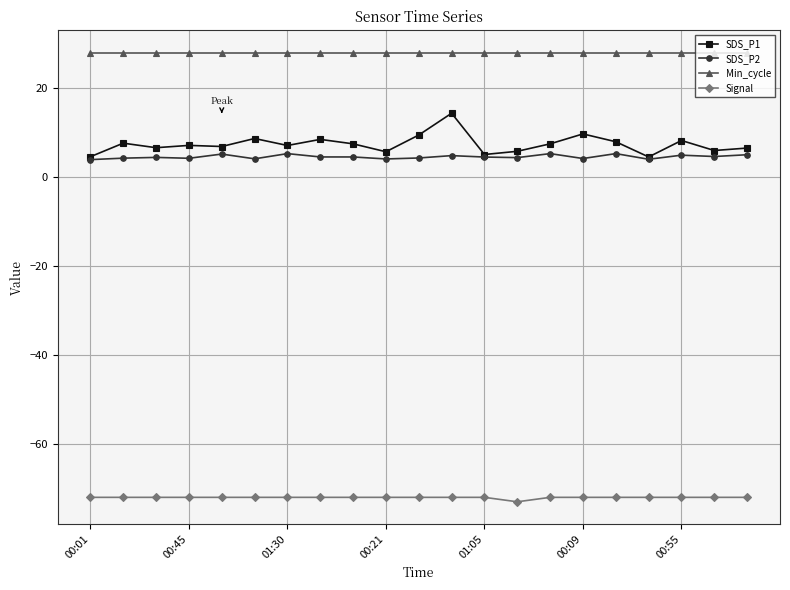

True or false: SDS_P2 has more than 0 interior local peaks.

True